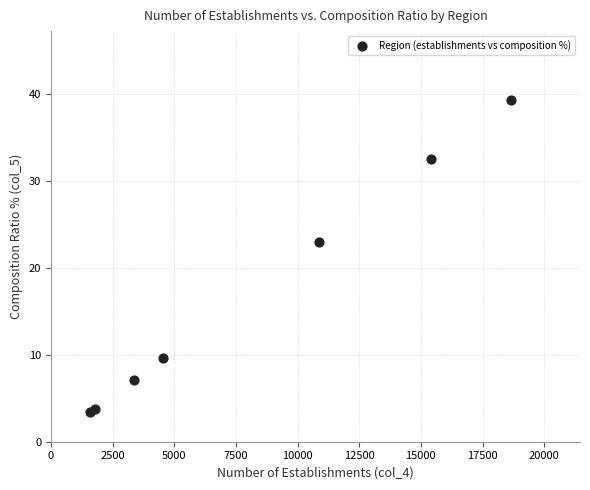

What Y value in the scatter plot is closest to 21?

22.9